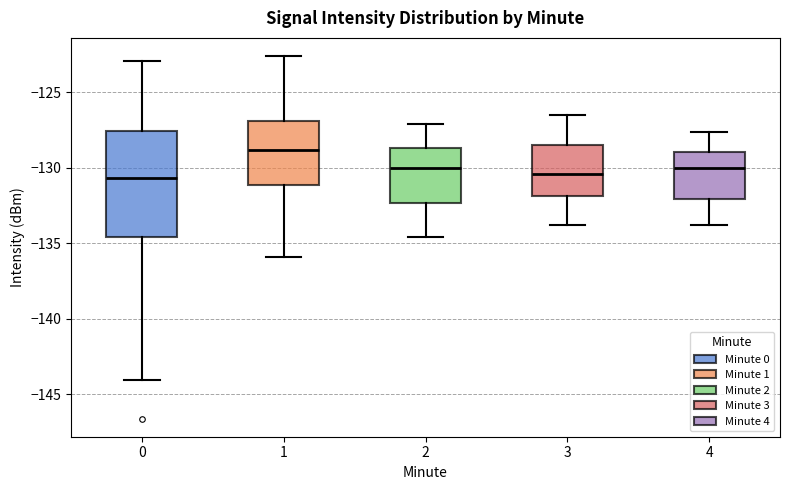

Reading left to right, read every box against the y-axis: the position of its median line, the range the box covers, and the ends of its whiskers. The values are not printed on the chart, so give them approximately, as read against the axis.

0: median -130.5, box -134.5 to -127.5, whiskers -144.0 to -123.0
1: median -129.0, box -131.0 to -127.0, whiskers -136.0 to -122.5
2: median -130.0, box -132.5 to -128.5, whiskers -134.5 to -127.0
3: median -130.5, box -132.0 to -128.5, whiskers -134.0 to -126.5
4: median -130.0, box -132.0 to -129.0, whiskers -134.0 to -127.5